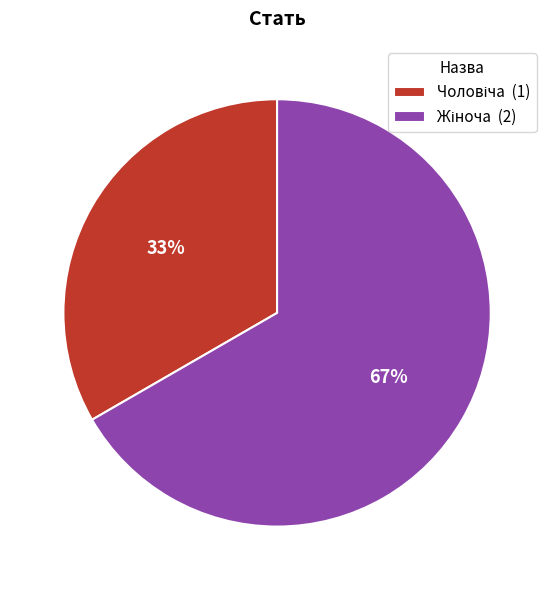

Is there any slice that represents more than half of the pie?

Yes